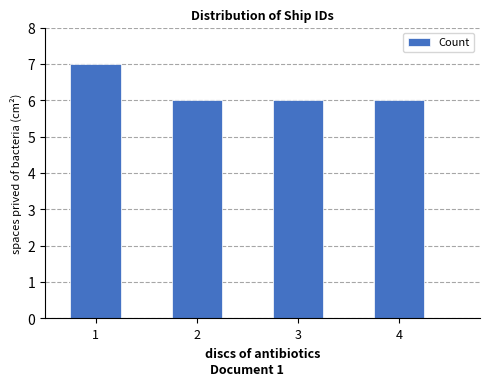

Reading left to right, transcribe all the data shown in this chart.

1=7	2=6	3=6	4=6